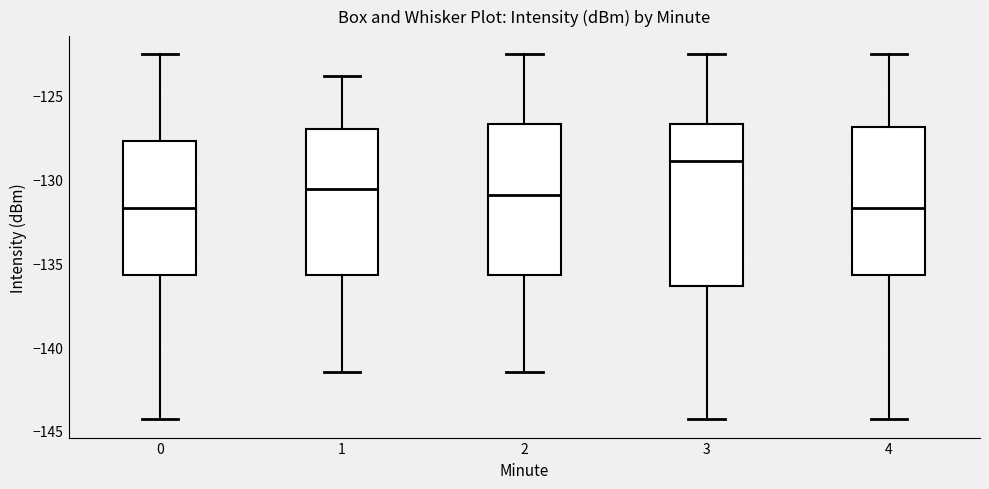

Reading left to right, read every box against the y-axis: the position of its median line, the range the box covers, and the ends of its whiskers. The values are not printed on the chart, so give them approximately, as read against the axis.

0: median -131.5, box -135.5 to -127.5, whiskers -144.5 to -122.5
1: median -130.5, box -135.5 to -127.0, whiskers -141.5 to -124.0
2: median -131.0, box -135.5 to -126.5, whiskers -141.5 to -122.5
3: median -129.0, box -136.5 to -126.5, whiskers -144.5 to -122.5
4: median -131.5, box -135.5 to -127.0, whiskers -144.5 to -122.5